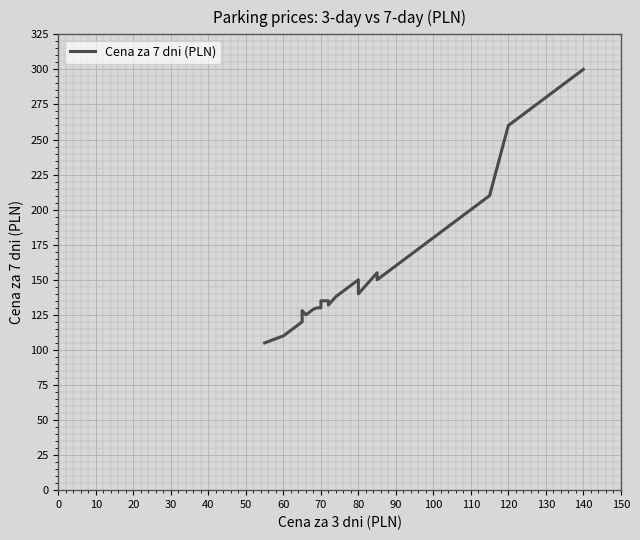

Reading right to left, transcribe all the data shown in this chart.

300	260	210	160	150	155	140	150	140	138	132	135	135	130	130	129	125	128	120	110	110	105